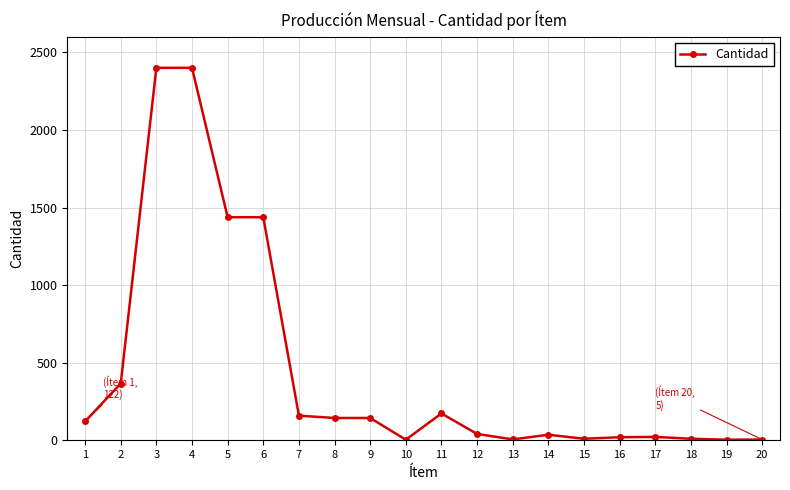

What is the change in value from 6 to 7?

-1279